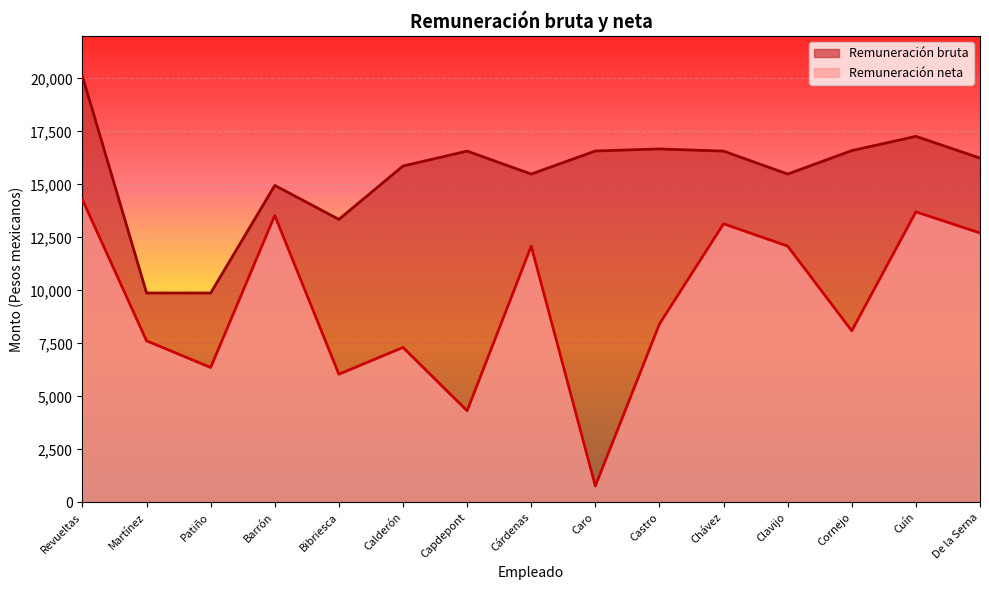

How many lines are shown in the chart?

2